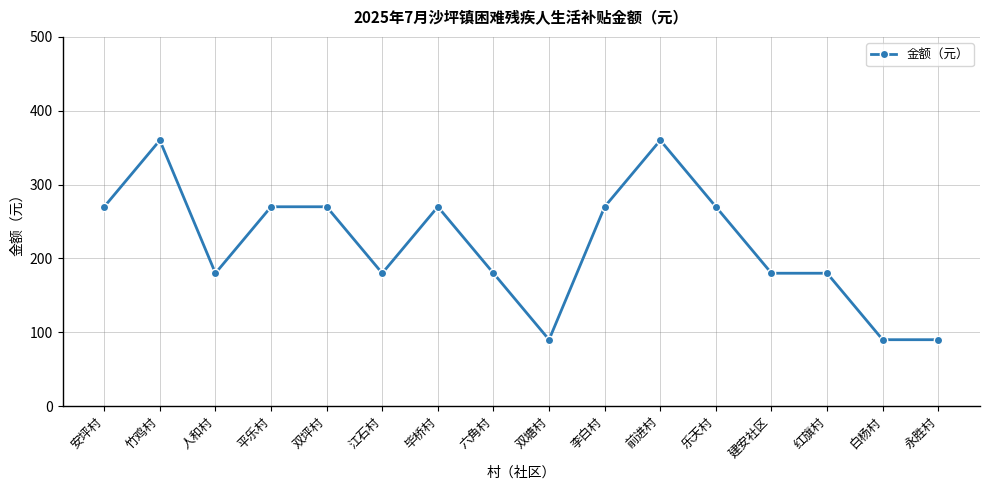

Between 人和村 and 安坪村, which is larger?

安坪村